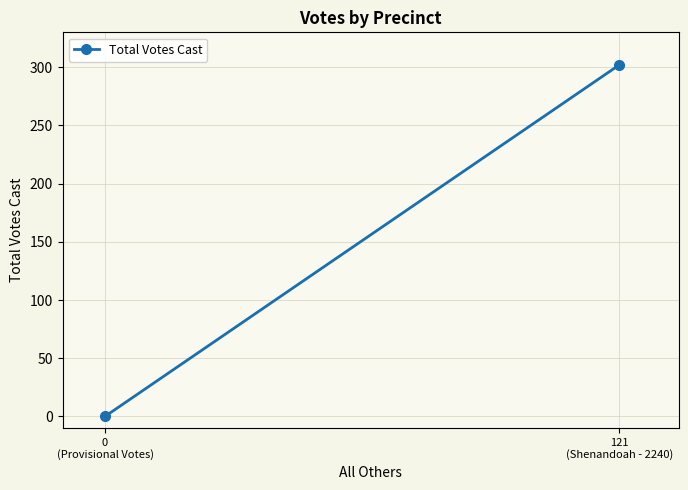

How many lines are shown in the chart?

1